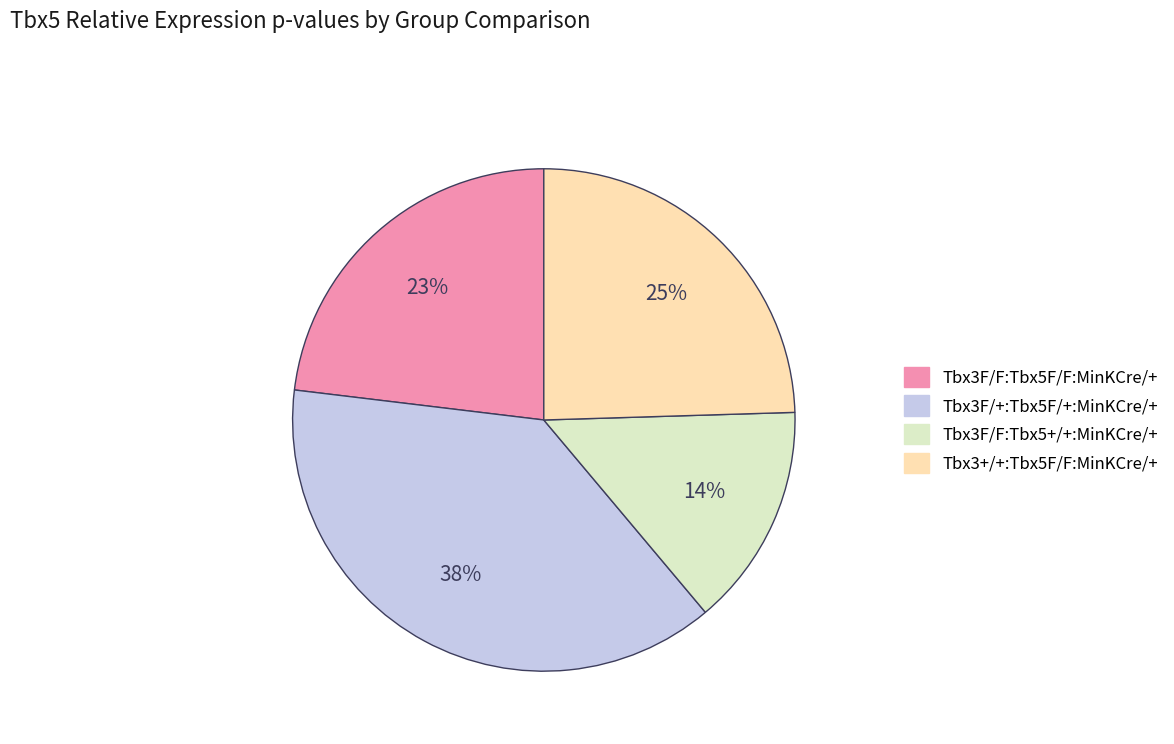

Is there a majority slice in this chart?

No